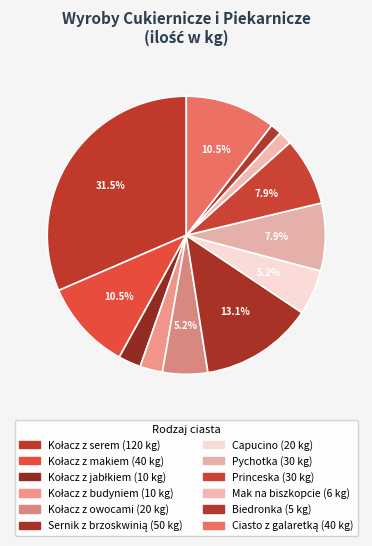

How many segments does this pie chart have?

12